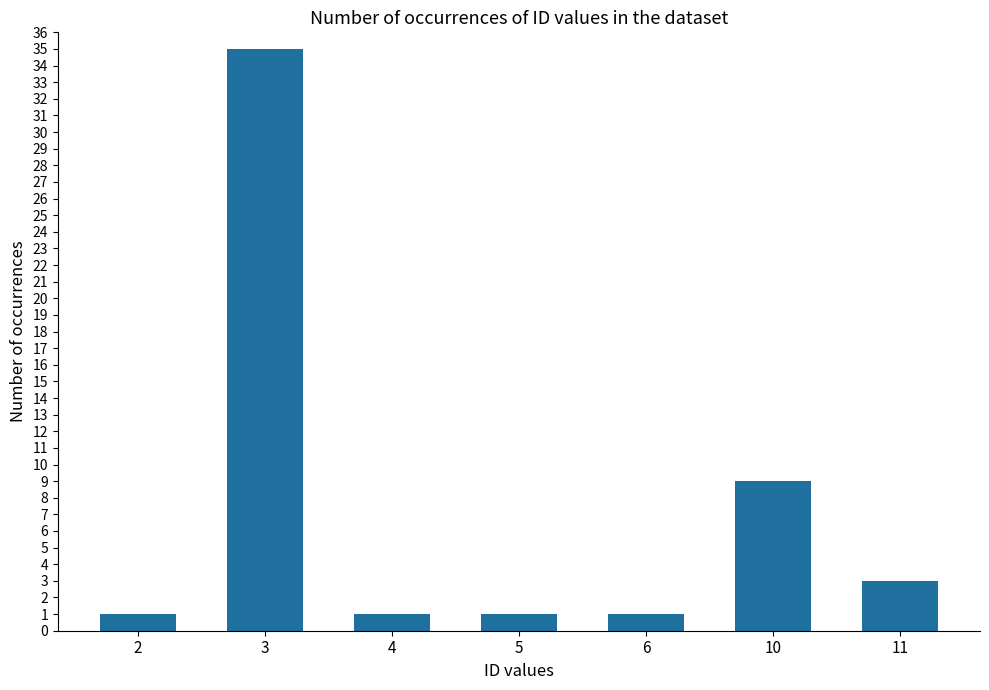

Reading left to right, list all the values displayed in this chart.

1	35	1	1	1	9	3